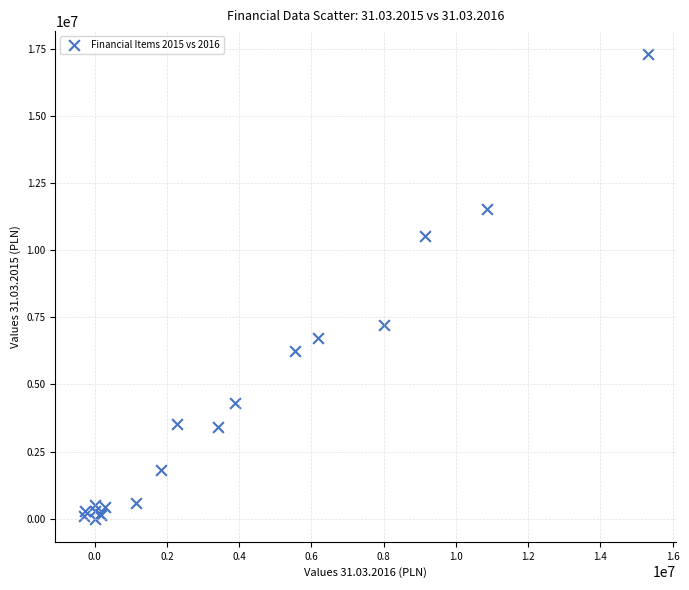

What Y value in the scatter plot is closest to 8641579?

7229530.5